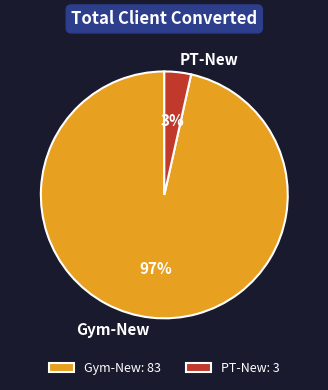

How many segments does this pie chart have?

2